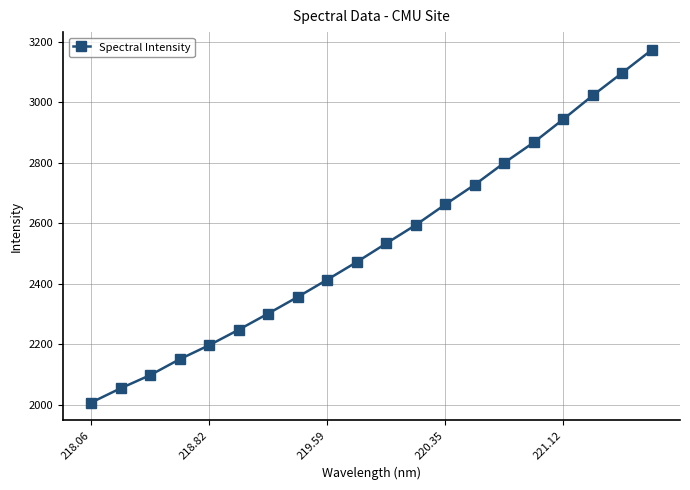

Reading left to right, what are all the values shown in this chart?

2006.8	2054.2	2097.7	2150.4	2196.9	2248.1	2301.7	2356.6	2413.9	2472.3	2533.9	2595.0	2662.8	2728.4	2800.8	2868.4	2945.0	3023.8	3098.7	3174.5